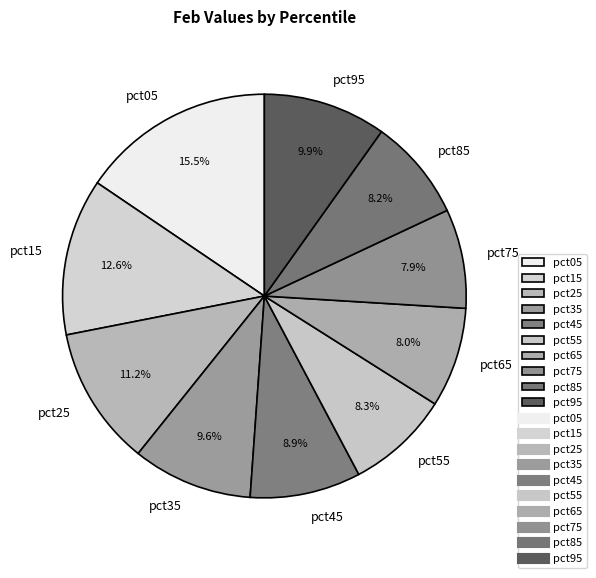

Is there a majority slice in this chart?

No